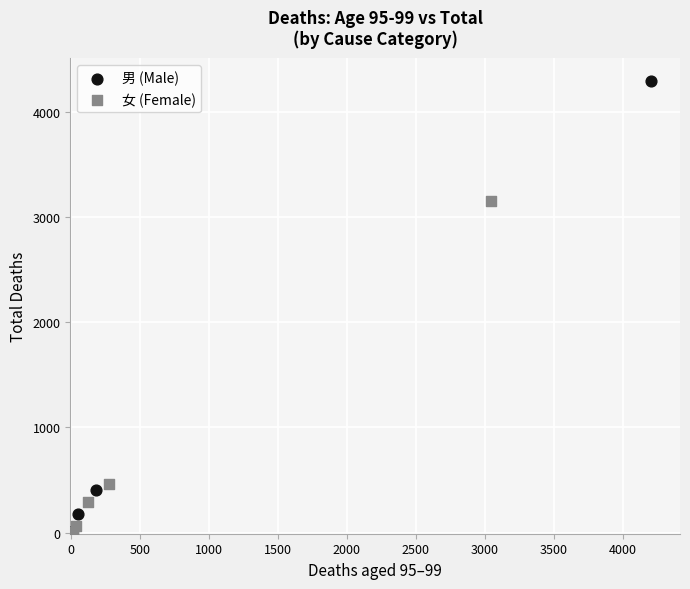

Which series reaches the maximum Y coordinate?

男 (Male)